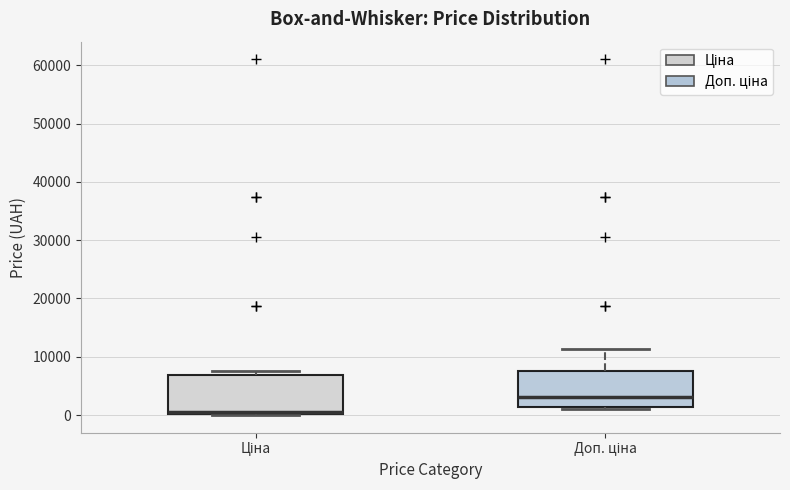

Reading left to right, transcribe this box plot: for each box, give where its median line is, the range the box spans, and where its two whiskers end, as read against the y-axis. The values are not printed on the chart, so give them approximately, as read against the axis.

Ціна: median 1000, box 0 to 7000, whiskers 0 to 8000
Доп. ціна: median 3000, box 1000 to 8000, whiskers 1000 (just below the box's lower edge) to 11000